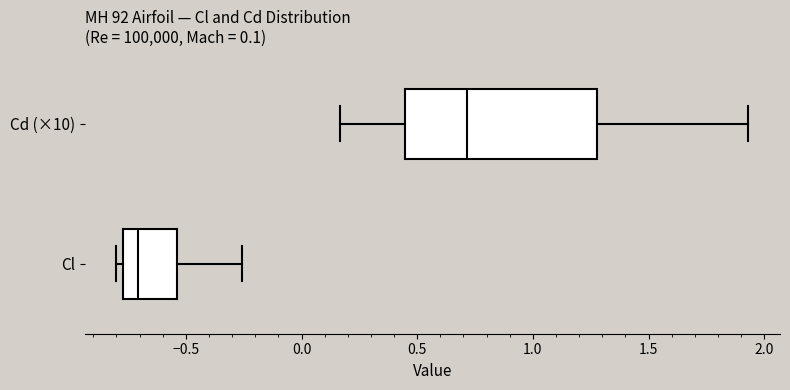

Which box has the furthest to the right median line?

Cd (×10)